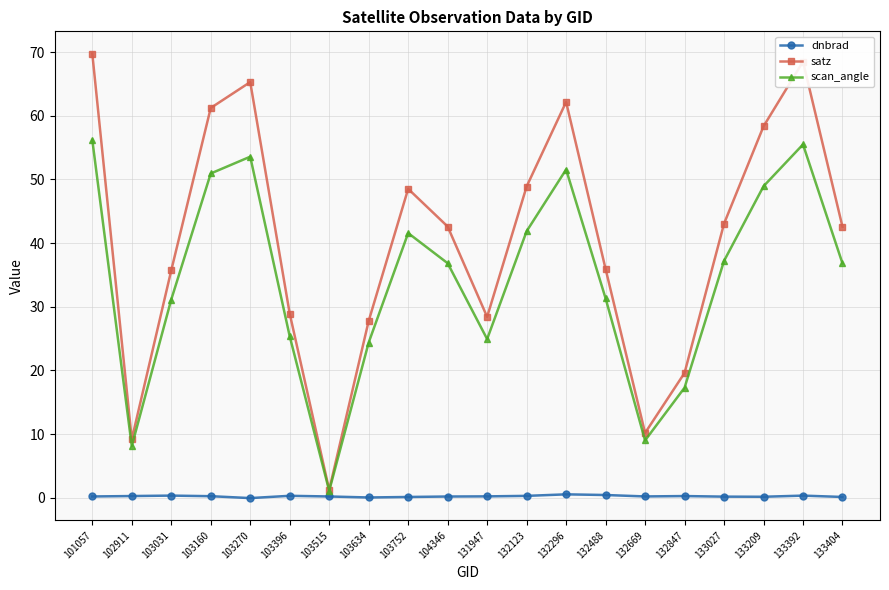

True or false: scan_angle has a value of 26.4 at 103752.

False